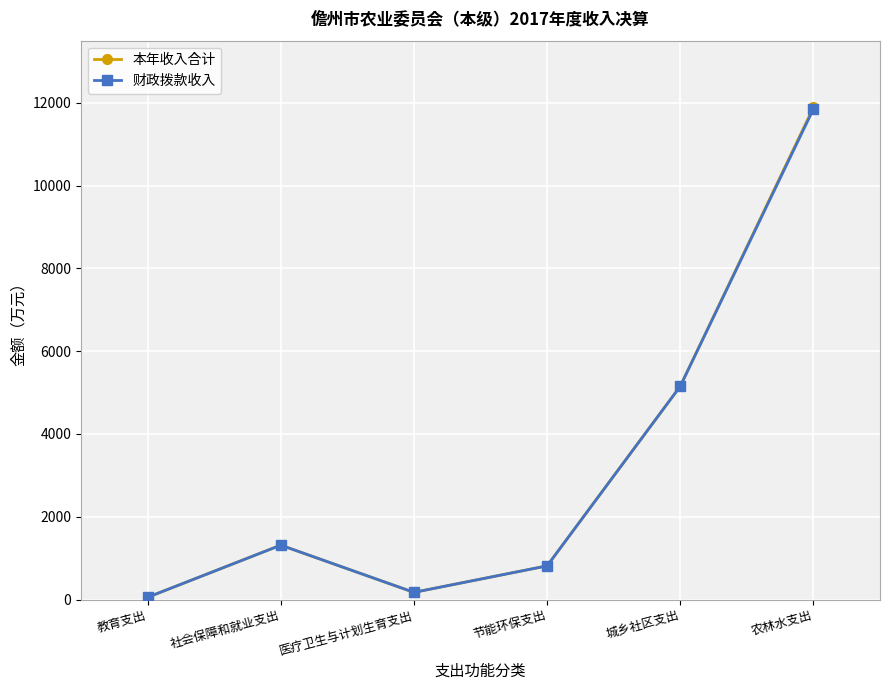

What is the difference between the 本年收入合计 values at 农林水支出 and 医疗卫生与计划生育支出?

11715.7